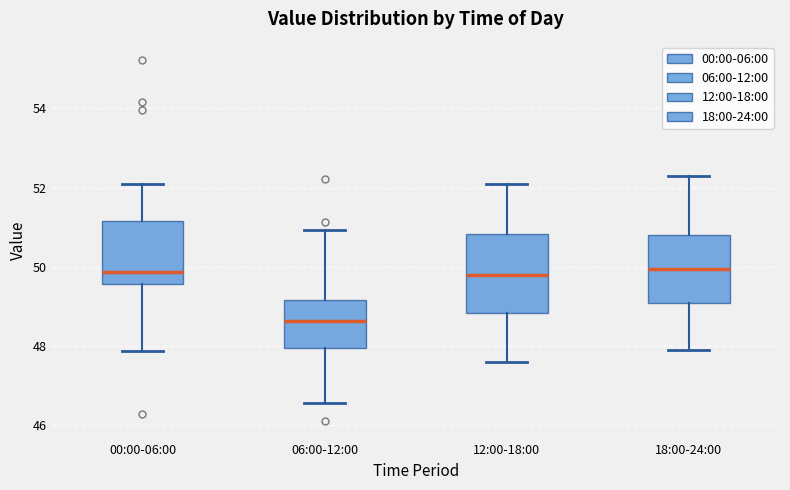

Which box has the lowest median line?

06:00-12:00